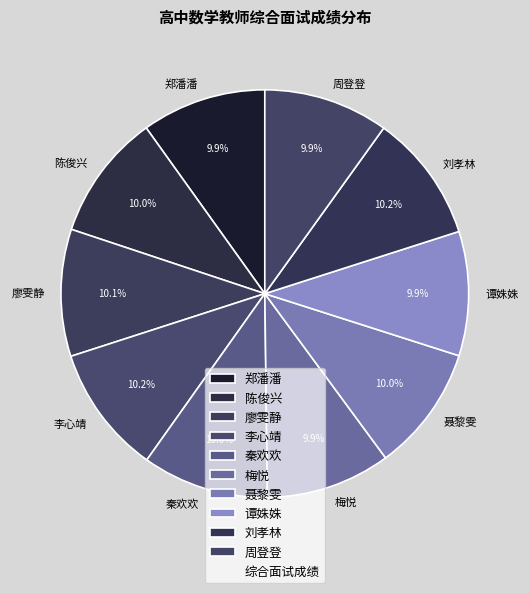

What is the total percentage of 廖雯静 and 梅悦?

20.0%